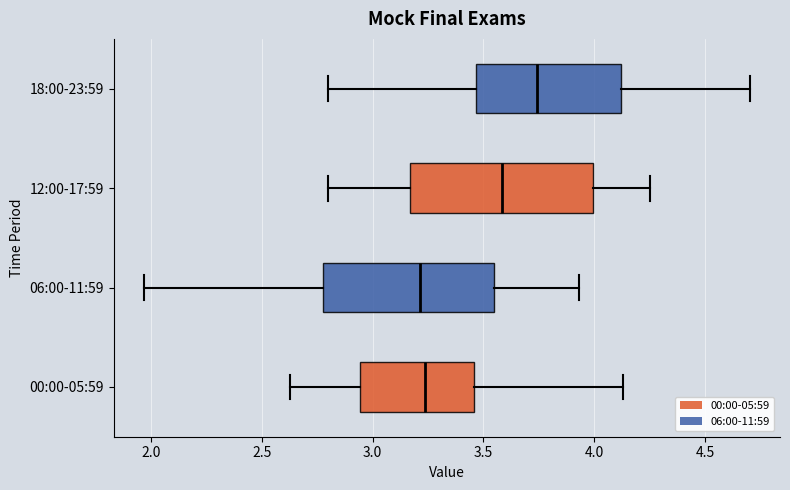

Reading bottom to top, read every box against the x-axis: the position of its median line, the range the box covers, and the ends of its whiskers. The values are not printed on the chart, so give them approximately, as read against the axis.

00:00-05:59: median 3.25, box 2.95 to 3.45, whiskers 2.65 to 4.15
06:00-11:59: median 3.20, box 2.80 to 3.55, whiskers 1.95 to 3.95
12:00-17:59: median 3.60, box 3.15 to 4.00, whiskers 2.80 to 4.25
18:00-23:59: median 3.75, box 3.45 to 4.10, whiskers 2.80 to 4.70